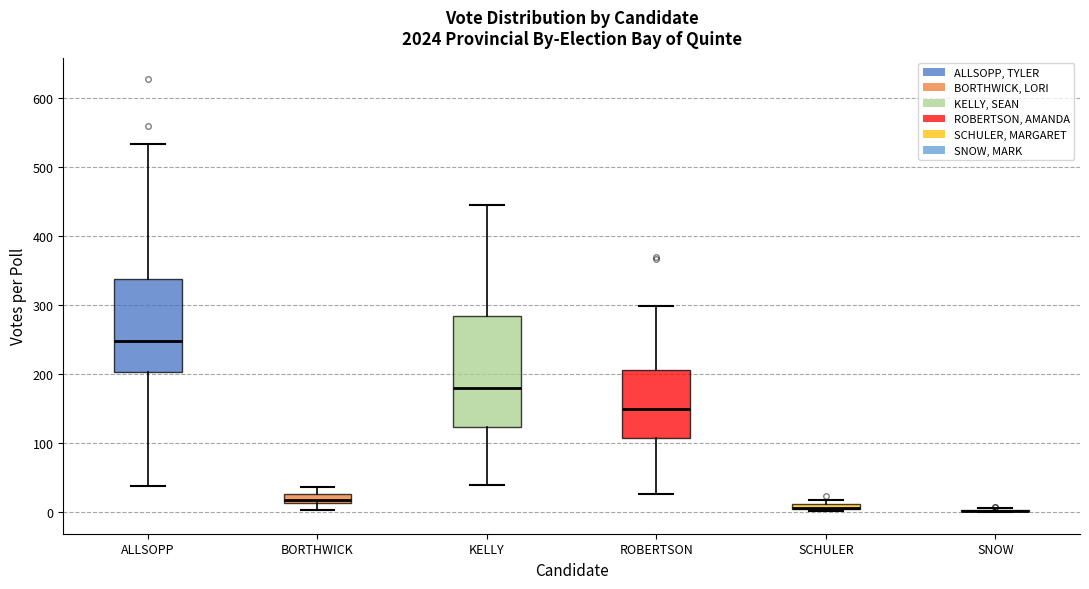

Which box is the tallest, from its lower edge to its upper edge?

KELLY